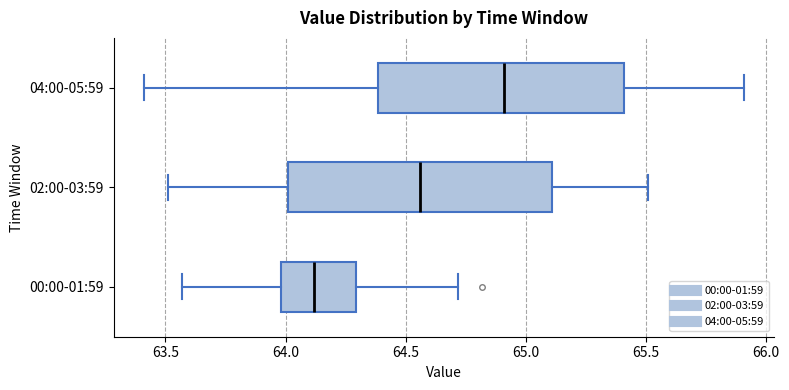

Which box is the widest, from its left edge to its right edge?

02:00-03:59